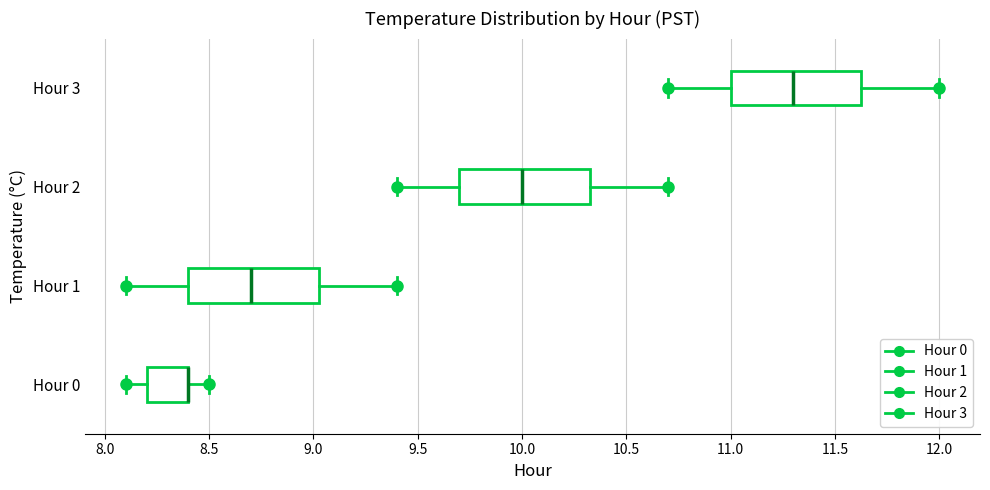

Reading bottom to top, read every box against the x-axis: the position of its median line, the range the box covers, and the ends of its whiskers. The values are not printed on the chart, so give them approximately, as read against the axis.

Hour 0: median 8.40 (drawn on the box's right edge), box 8.20 to 8.40, whiskers 8.10 to 8.50
Hour 1: median 8.70, box 8.40 to 9.05, whiskers 8.10 to 9.40
Hour 2: median 10.00, box 9.70 to 10.35, whiskers 9.40 to 10.70
Hour 3: median 11.30, box 11.00 to 11.65, whiskers 10.70 to 12.00